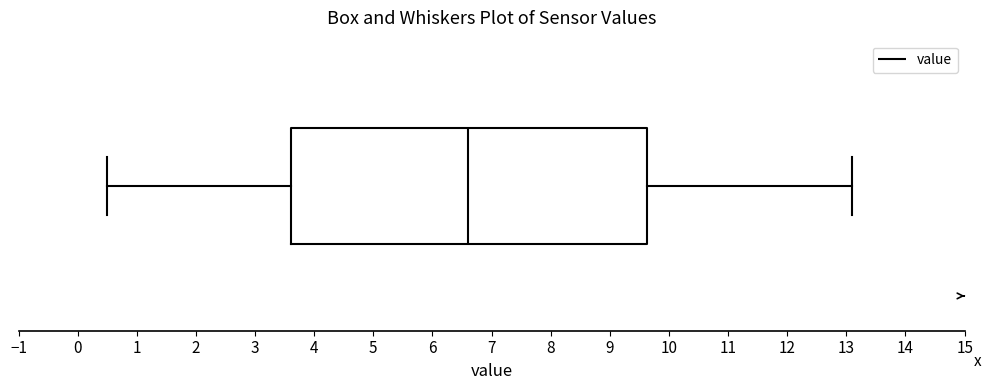

Transcribe this box plot: give where the median line is, the range the box spans, and where the two whiskers end, as read against the x-axis. The values are not printed on the chart, so give them approximately, as read against the axis.

median 6.6, box 3.6 to 9.6, whiskers 0.5 to 13.1